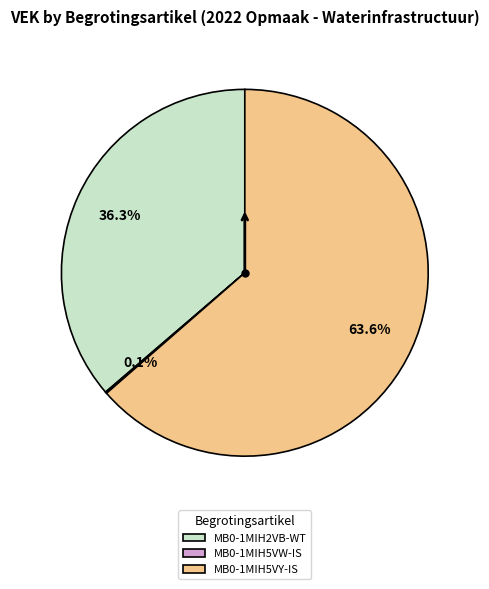

Combined, what portion of the pie is MB0-1MIH5VY-IS and MB0-1MIH2VB-WT?

99.9%